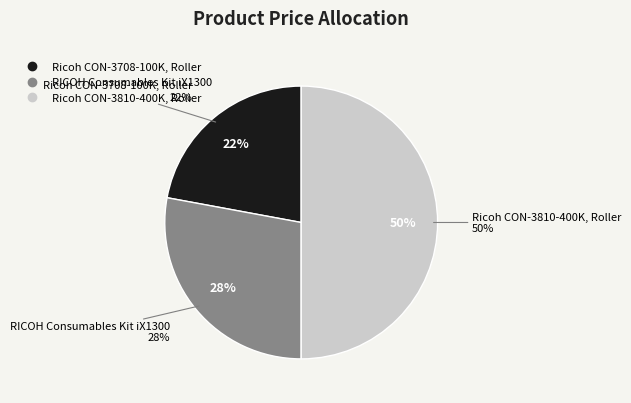

To the nearest percent, what portion does Ricoh CON-3810-400K, Roller represent?

50%